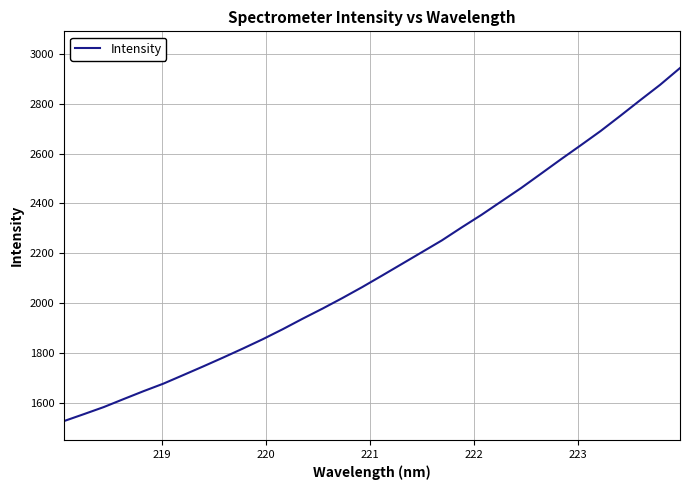

What is the smallest value displayed?

1527.4